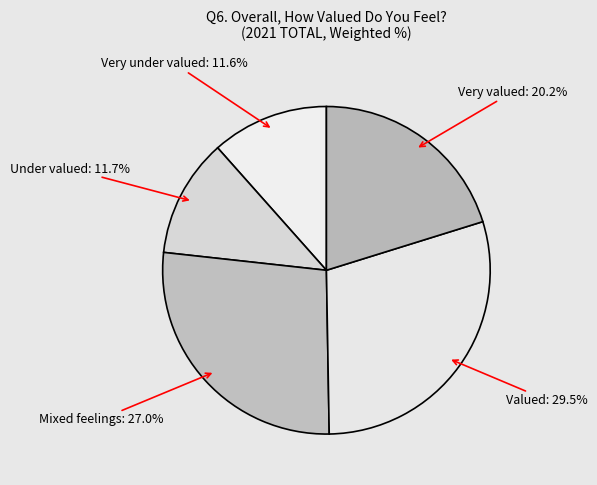

To the nearest percent, what is the difference between the largest and smallest slice percentages?

18%